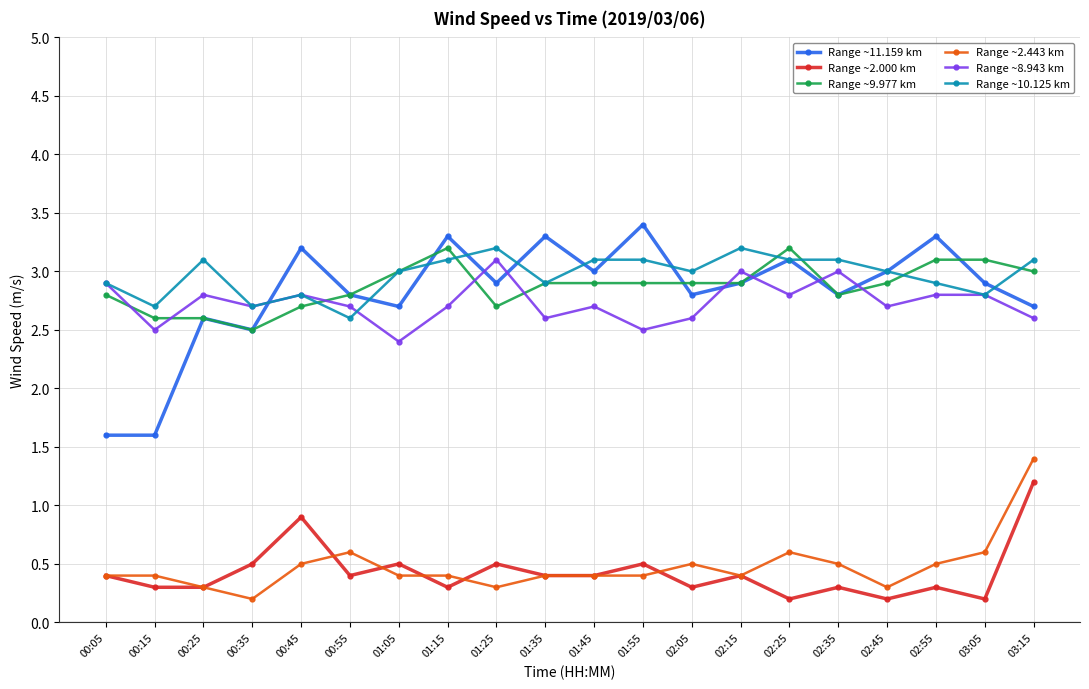

What is the value of the Range ~2.443 km point at the 2nd from the left?

0.4